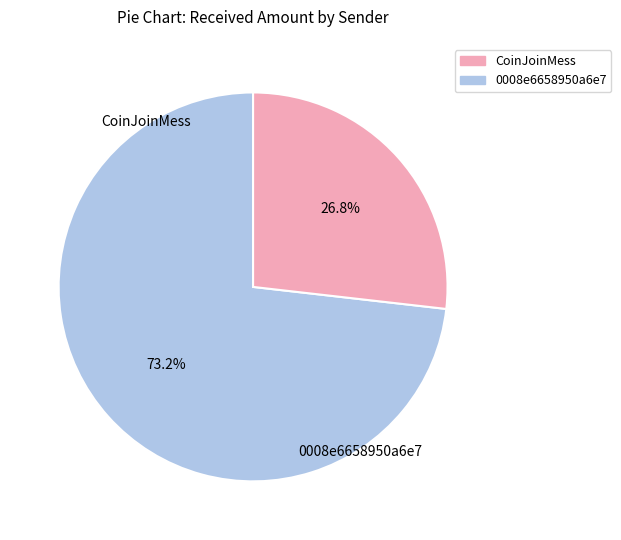

The 0008e6658950a6e7 slice represents 65% of the pie. True or false?

False